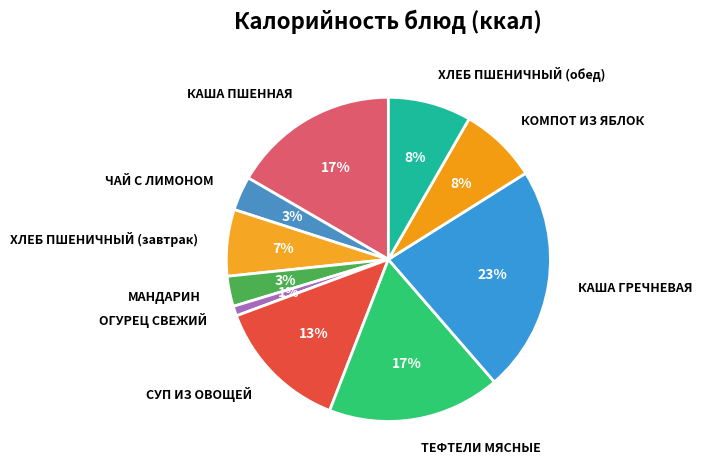

Which category has the smallest portion of the pie?

ОГУРЕЦ СВЕЖИЙ